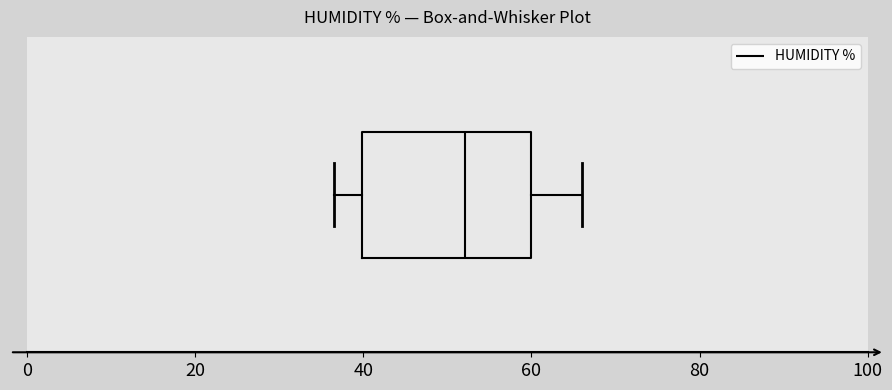

Read this box plot against the x-axis: the position of the median line, the range covered by the box, and the ends of both whiskers. The values are not printed on the chart, so give them approximately, as read against the axis.

median 52, box 40 to 60, whiskers 36 to 66